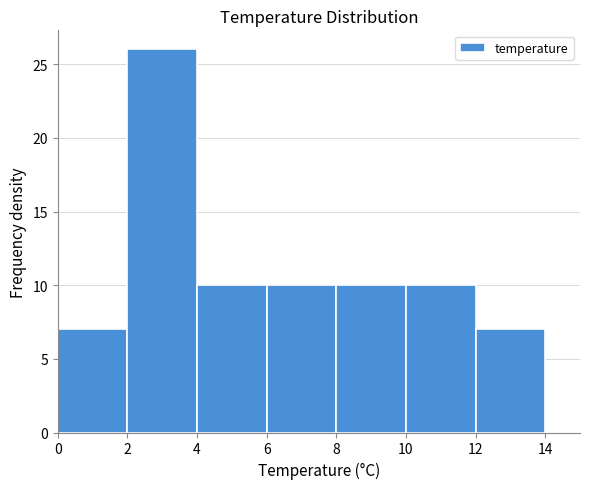

Reading left to right, list every bar in this chart as the range it spans on the x-axis followed by its height. The values are not printed on the chart, so give them approximately, as read against the axis.

0 to 2: 7
2 to 4: 26
4 to 6: 10
6 to 8: 10
8 to 10: 10
10 to 12: 10
12 to 14: 7